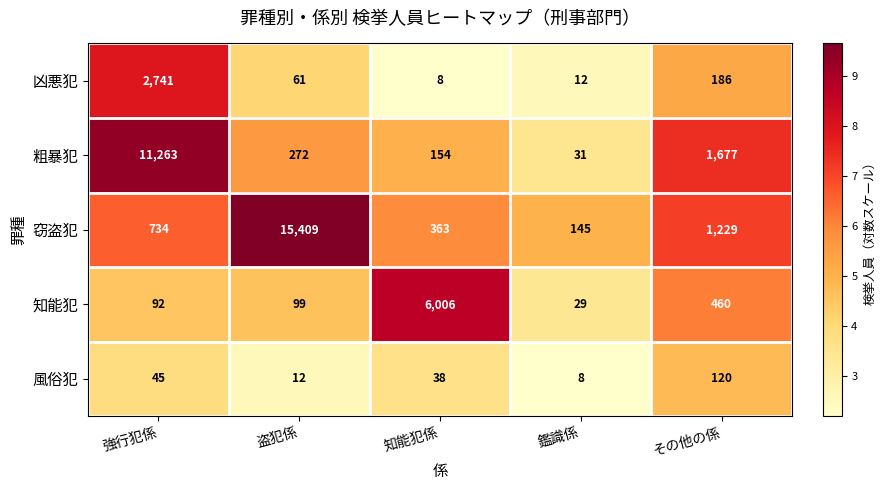

Reading left to right, extract all data points from this chart.

凶悪犯: 2741	61	8	12	186
粗暴犯: 11263	272	154	31	1677
窃盗犯: 734	15409	363	145	1229
知能犯: 92	99	6006	29	460
風俗犯: 45	12	38	8	120